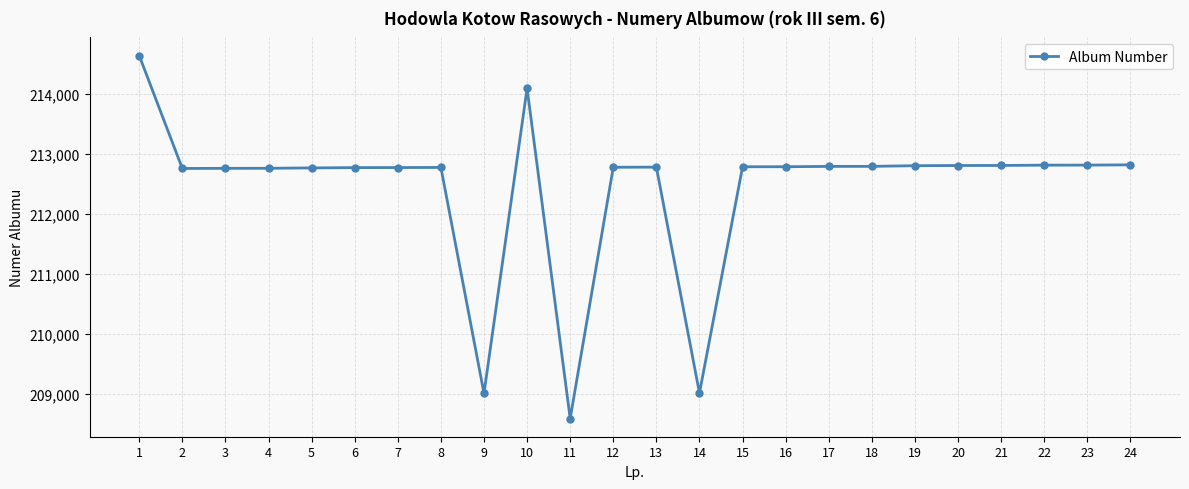

True or false: the data shows 292709 at 10.

False